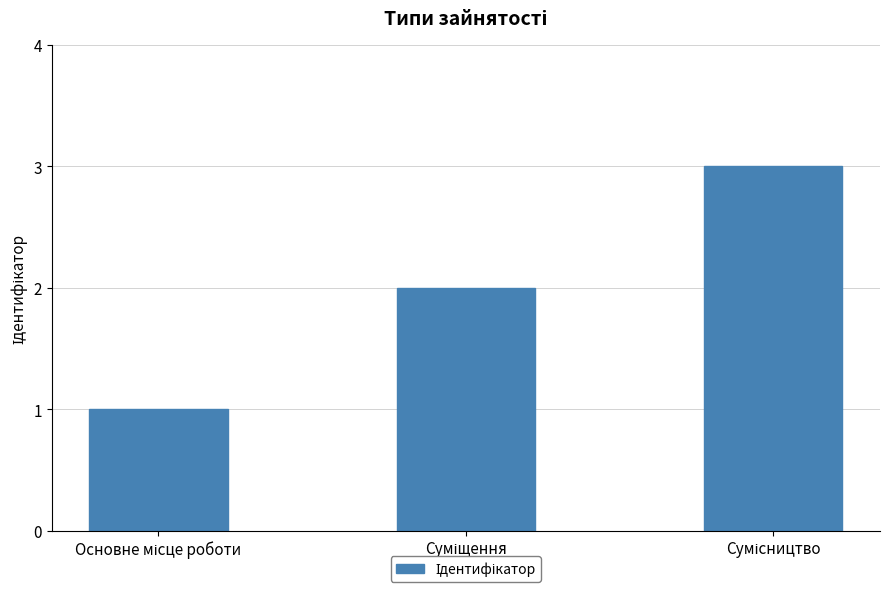

What is the maximum value shown in the chart?

3